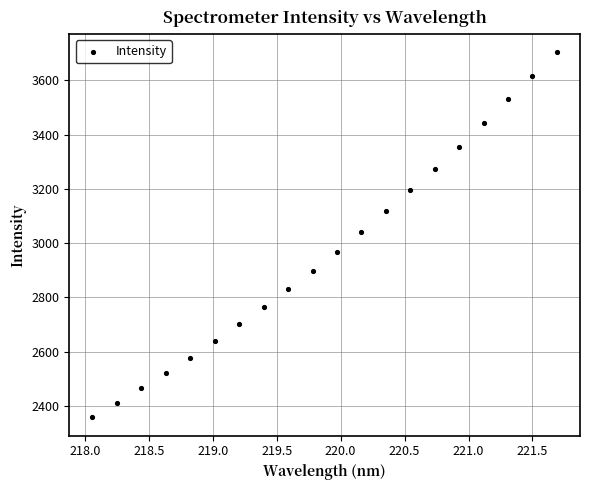

What is the range of Y values (max minus min)?

1344.3